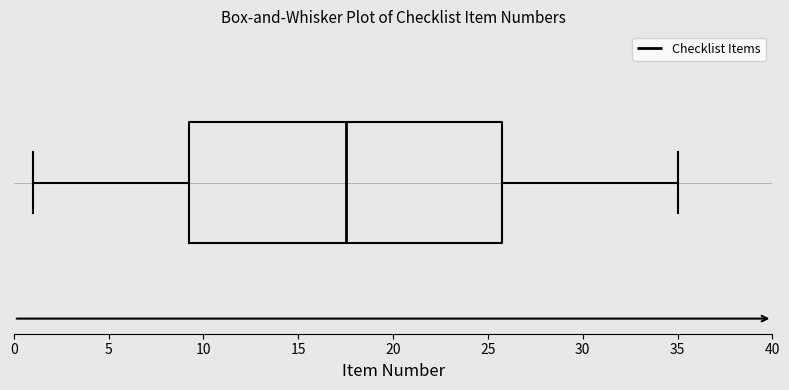

Where does the right whisker of the box end on the x-axis? The values are not printed on the chart, so give them approximately, as read against the axis.

35.0